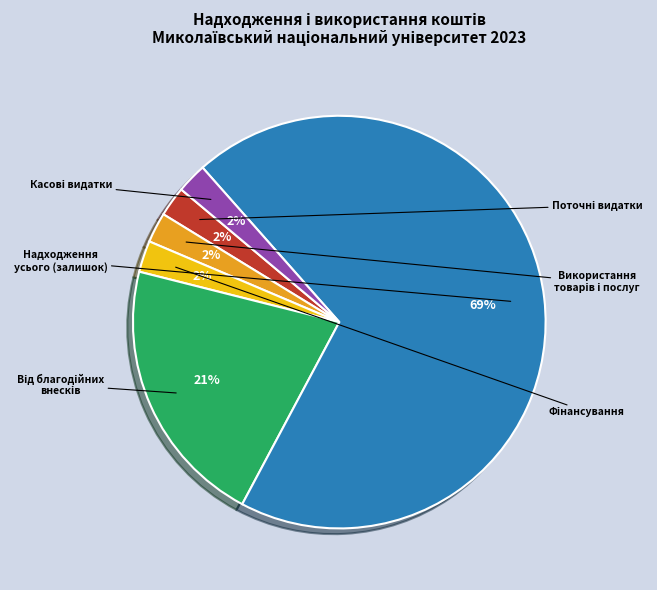

To the nearest percent, what is the average slice percentage?

17%